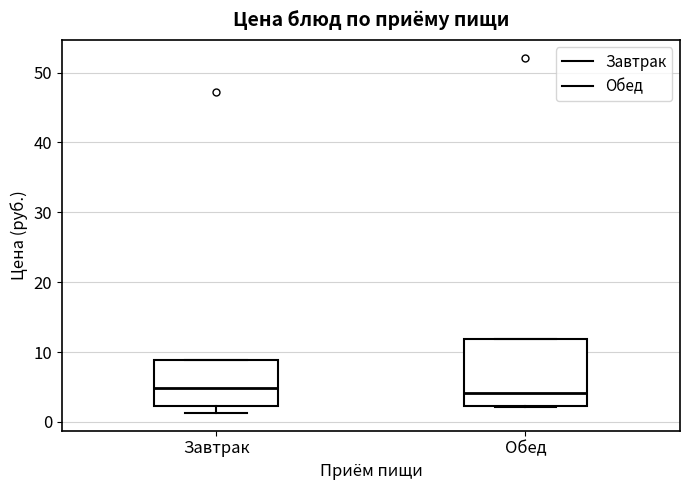

Reading left to right, transcribe this box plot: for each box, give where its median line is, the range the box spans, and where its two whiskers end, as read against the y-axis. The values are not printed on the chart, so give them approximately, as read against the axis.

Завтрак: median 5, box 2 to 9, whiskers 1 to 9
Обед: median 4, box 2 to 12, whiskers 2 to 12